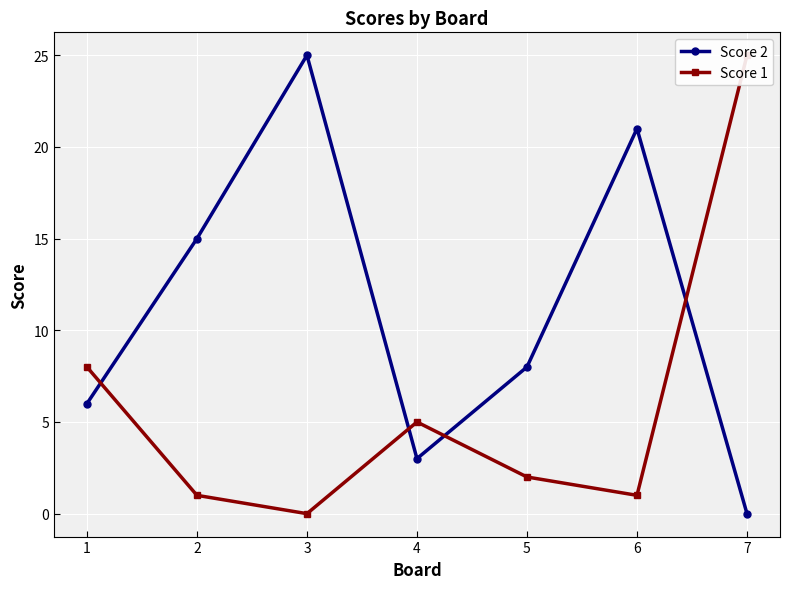

Reading left to right, what are all the values shown in this chart?

Score 2: 1=6	2=15	3=25	4=3	5=8	6=21	7=0
Score 1: 1=8	2=1	3=0	4=5	5=2	6=1	7=25